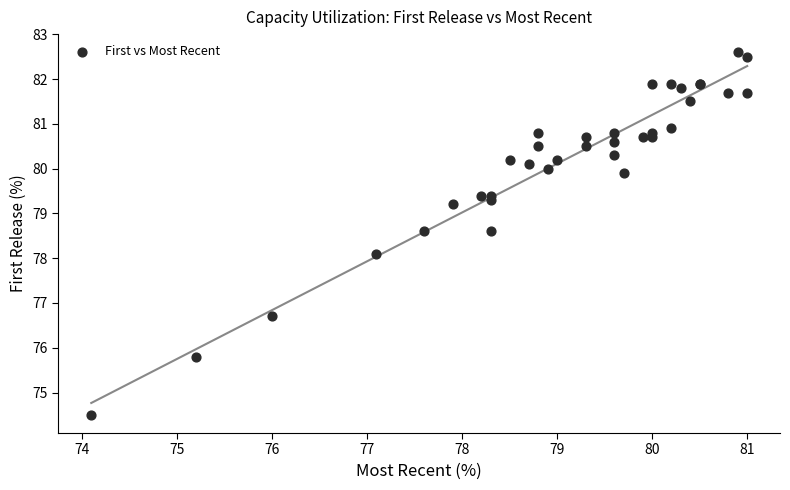

What Y value in the scatter plot is closest to 78?

78.1